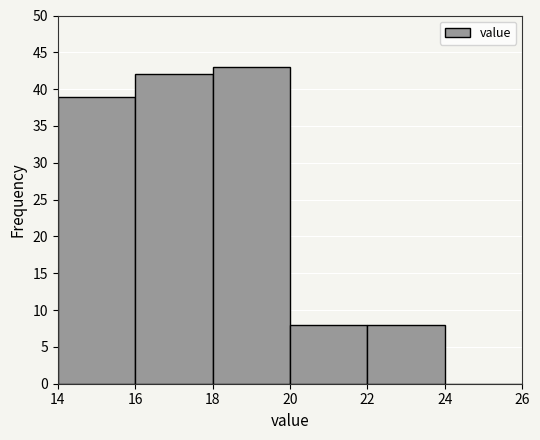

Which range on the x-axis has the tallest bar?

18 to 20